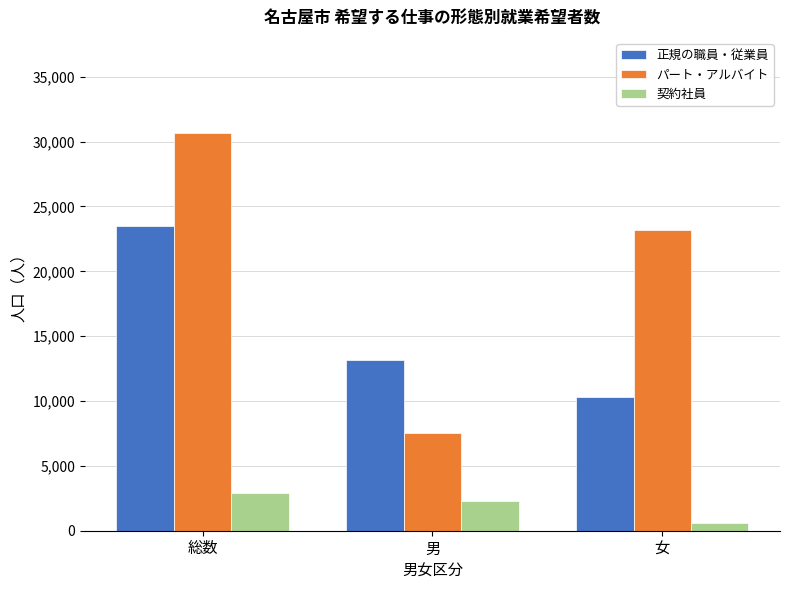

What is the label of the 3rd bar from the right?

総数